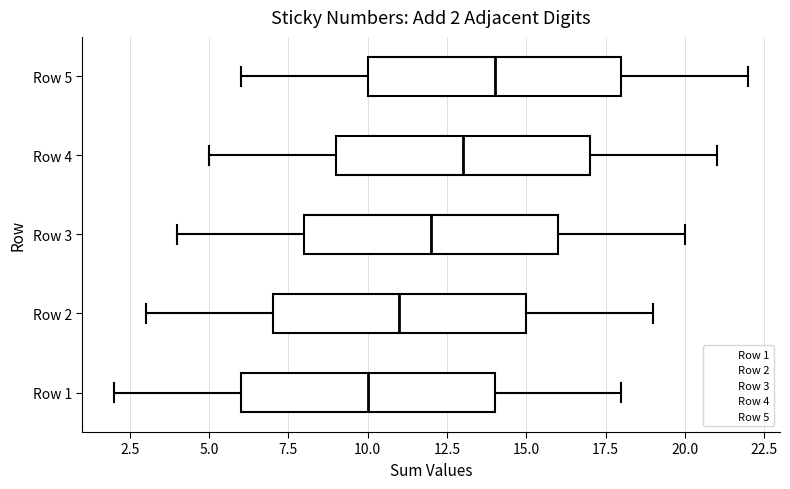

Which box has the furthest to the right median line?

Row 5